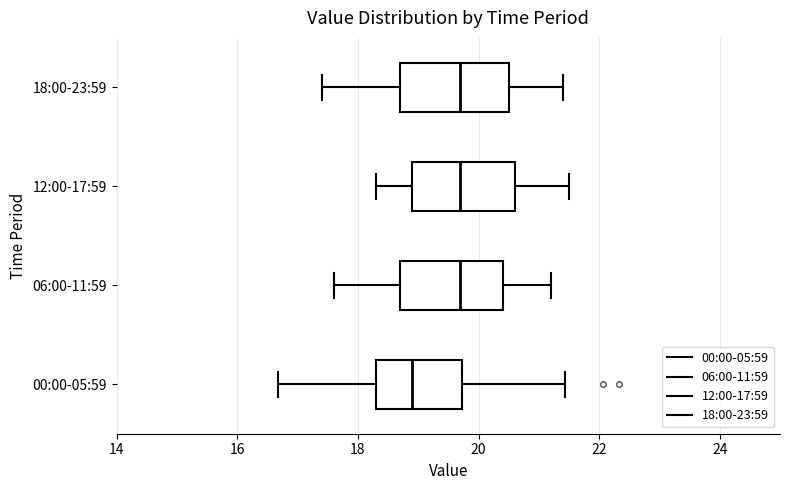

Reading bottom to top, read every box against the x-axis: the position of its median line, the range the box covers, and the ends of its whiskers. The values are not printed on the chart, so give them approximately, as read against the axis.

00:00-05:59: median 19.0, box 18.4 to 19.8, whiskers 16.6 to 21.4
06:00-11:59: median 19.8, box 18.8 to 20.4, whiskers 17.6 to 21.2
12:00-17:59: median 19.8, box 19.0 to 20.6, whiskers 18.4 to 21.6
18:00-23:59: median 19.8, box 18.8 to 20.6, whiskers 17.4 to 21.4